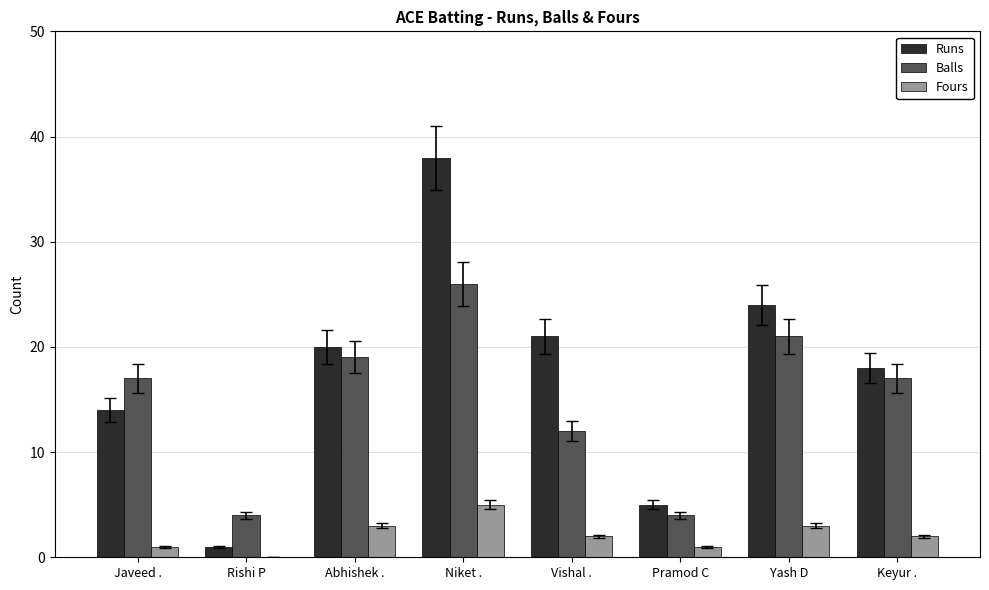

True or false: Runs has a value of 14 at Javeed ..

True